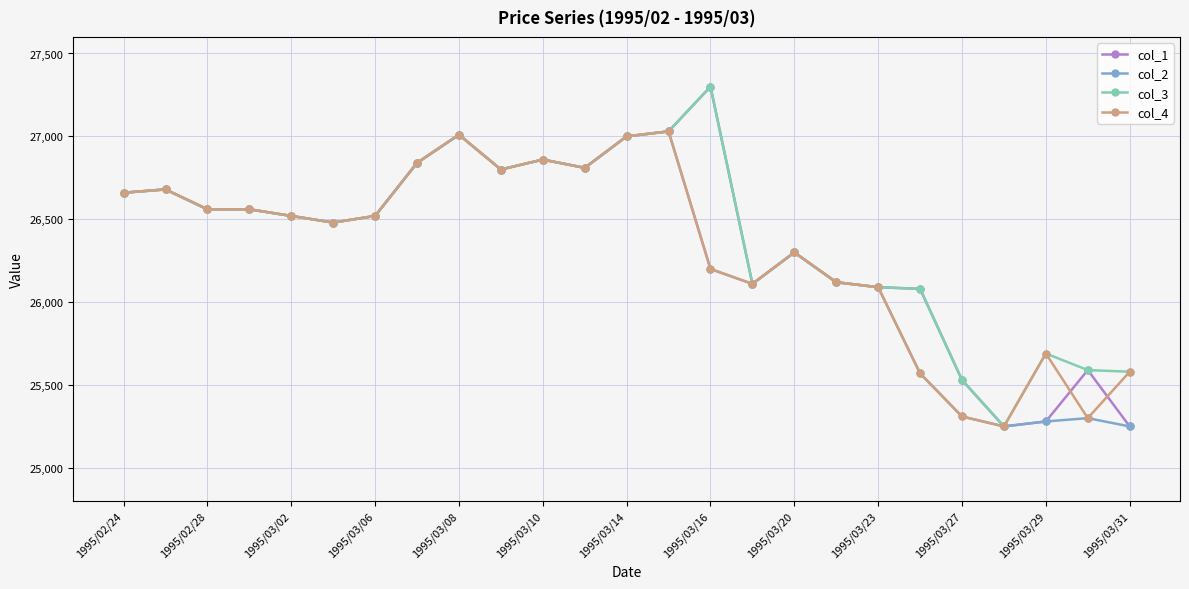

How many categories are shown in the chart?

25